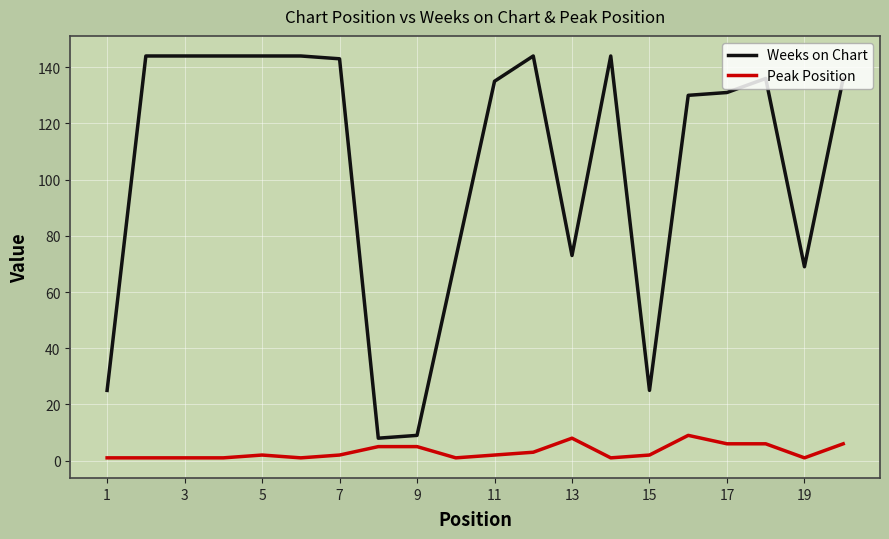

What is the lowest value of the Weeks on Chart series?

8